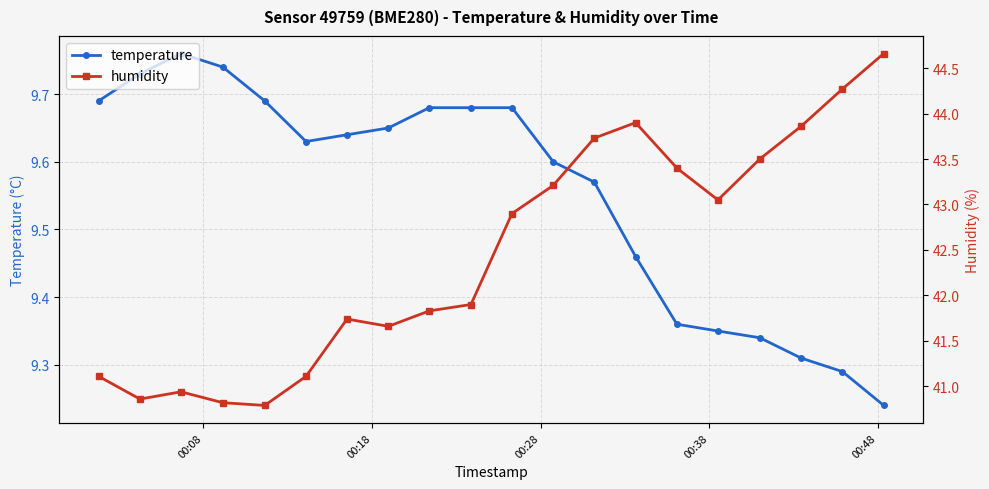

What is the maximum value shown in the chart?

44.7